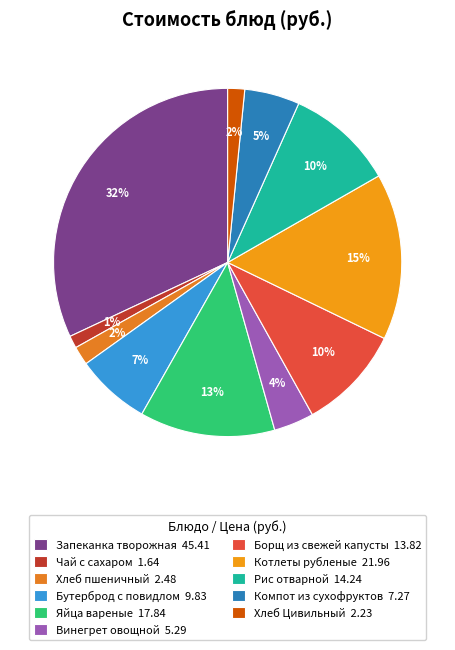

To the nearest percent, what is the difference between the Котлеты рубленые and Хлеб Цивильный slice percentages?

14%